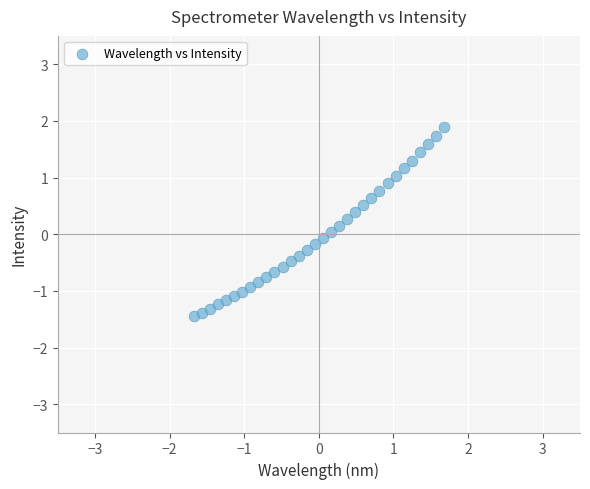

What is the range of X values (max minus min)?

3.4